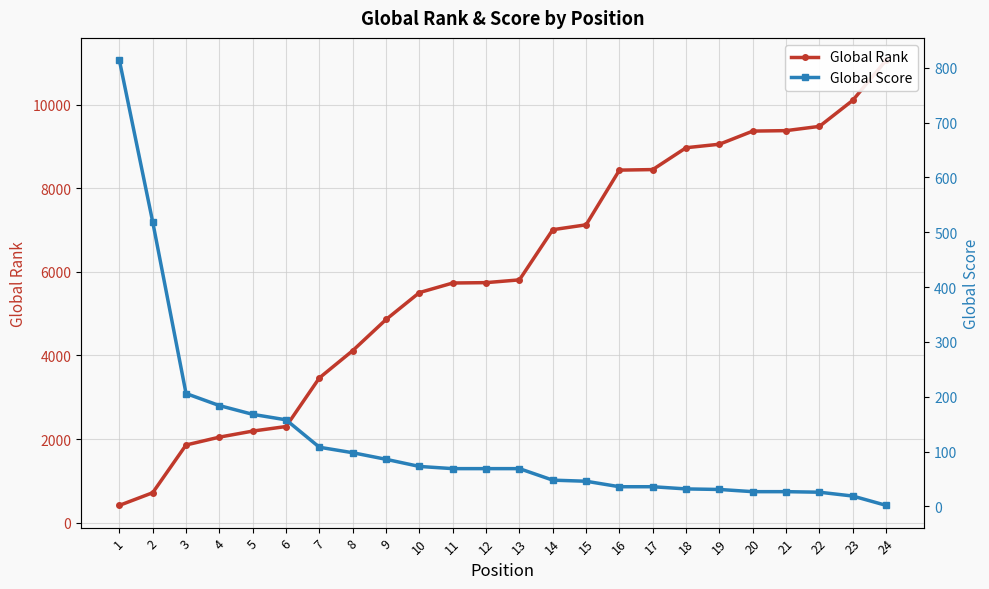

Reading right to left, what are all the values shown in this chart?

Global Rank: 24=11068	23=10107	22=9483	21=9381	20=9370	19=9056	18=8972	17=8449	16=8436	15=7127	14=7010	13=5809	12=5743	11=5734	10=5505	9=4861	8=4116	7=3463	6=2299	5=2190	4=2045	3=1857	2=715	1=412
Global Score: 24=2	23=19	22=26	21=27	20=27	19=31	18=32	17=36	16=36	15=46	14=48	13=69	12=69	11=69	10=73	9=86	8=98	7=108	6=158	5=168	4=184	3=206	2=519	1=814